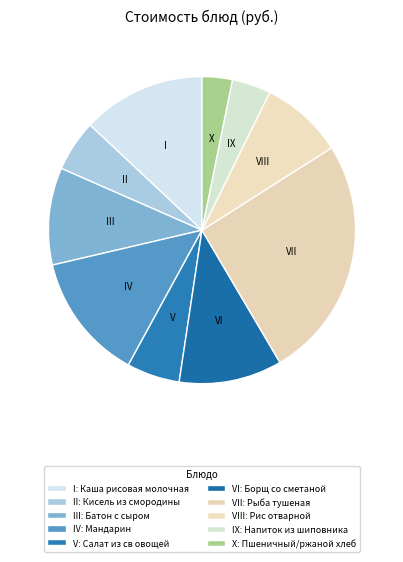

Is there a majority slice in this chart?

No